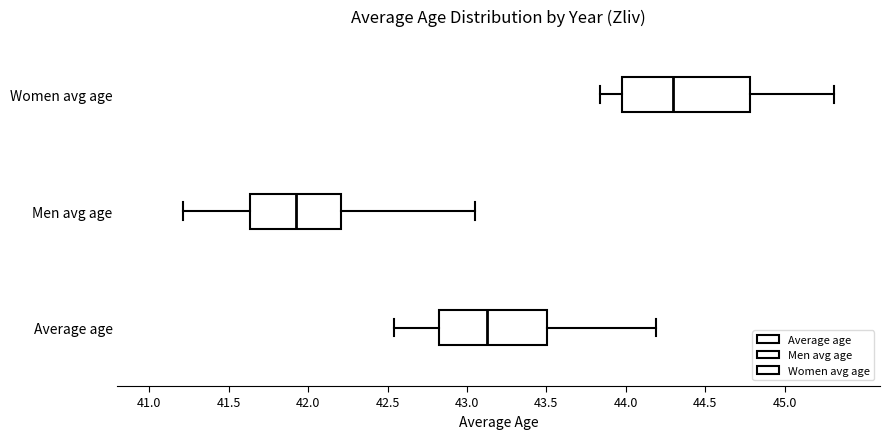

Which box's median line is the furthest to the left?

Men avg age